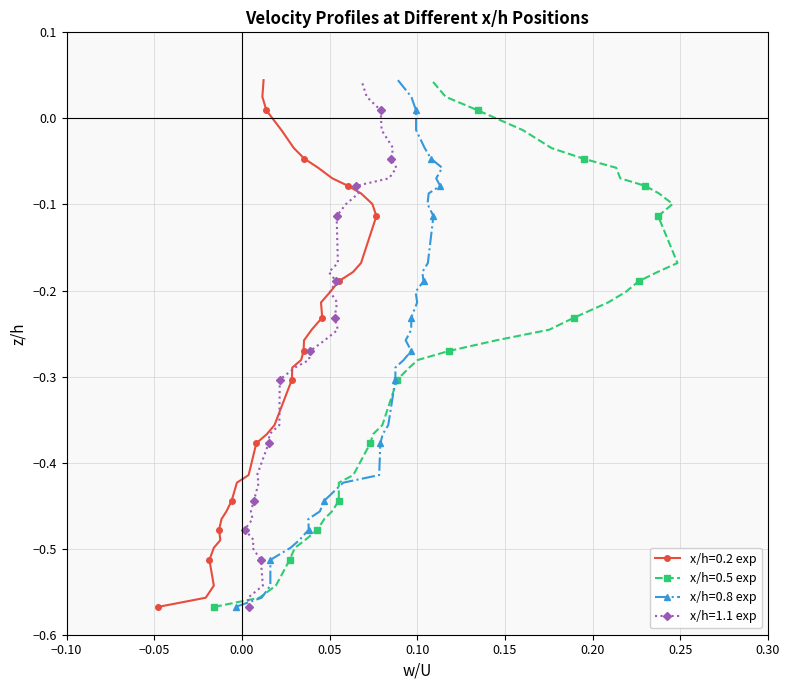

What is the value of the x/h=0.2 exp point at the 24th from the left?

0.1